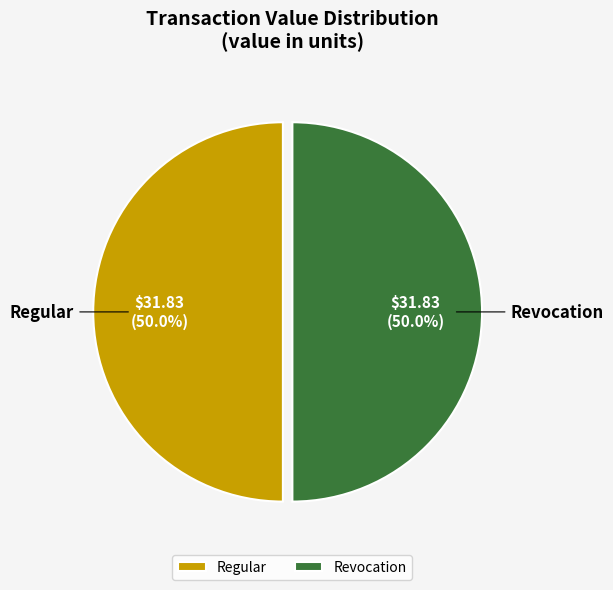

What is the ratio of the value at Revocation to the value at Regular?

1.0